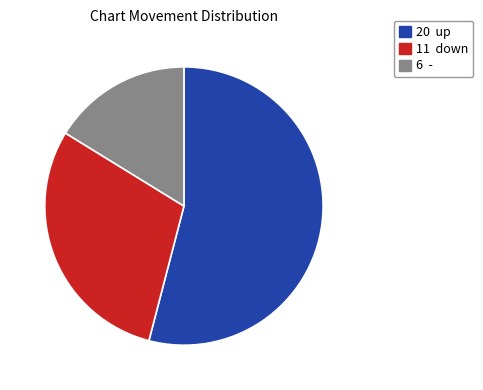

Does any single category account for the majority?

Yes